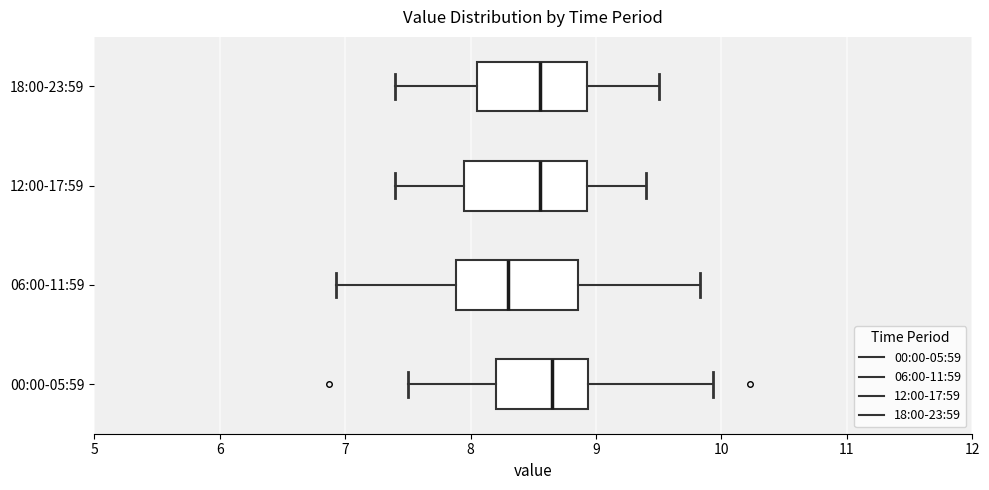

Where does the left whisker of the box for 06:00-11:59 end on the x-axis? The values are not printed on the chart, so give them approximately, as read against the axis.

6.9